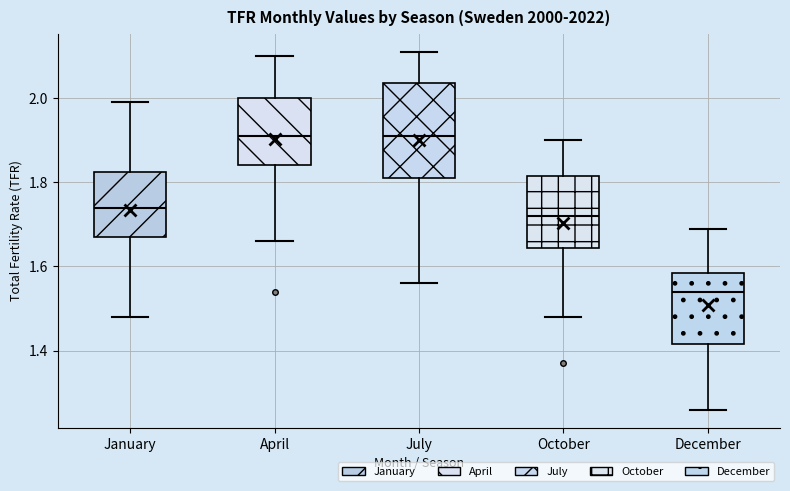

Where is the lower edge of the box for April on the y-axis? The values are not printed on the chart, so give them approximately, as read against the axis.

1.84